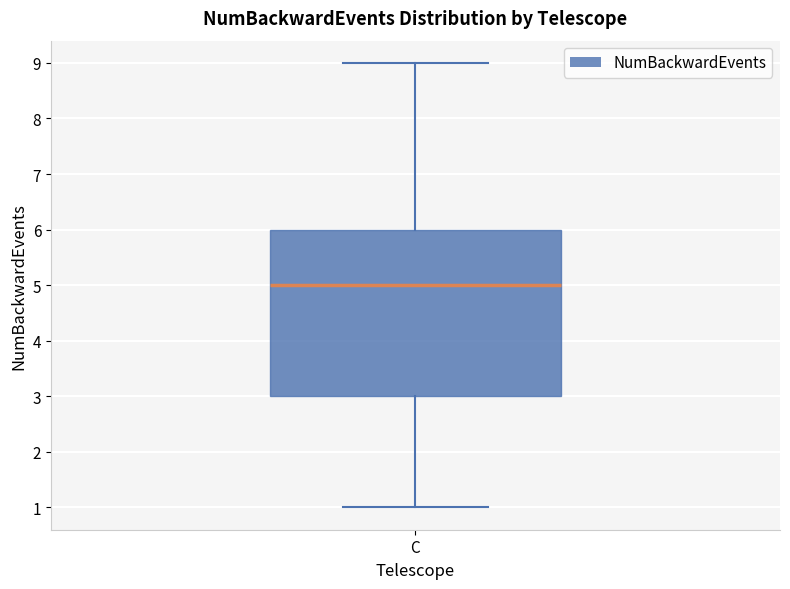

Where does the lower whisker of the box for C end on the y-axis? The values are not printed on the chart, so give them approximately, as read against the axis.

1